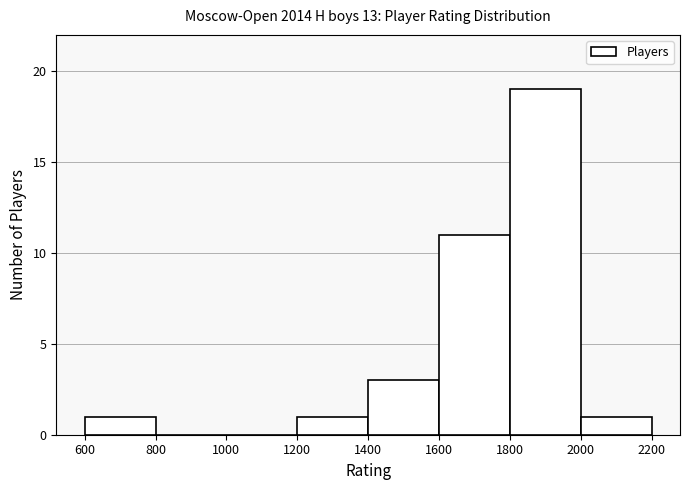

What is the height of the bar covering 1200 to 1400 on the x-axis? The values are not printed on the chart, so give them approximately, as read against the axis.

1